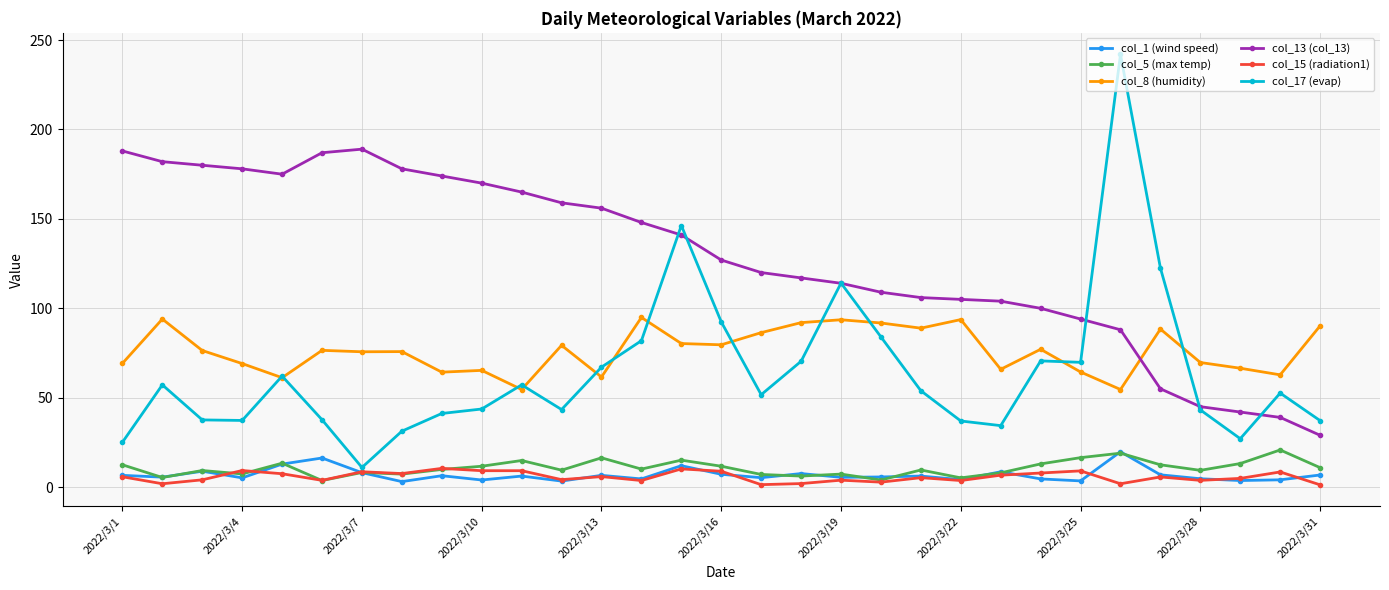

What is the value of the col_8 (humidity) point at the 22nd from the left?

93.7